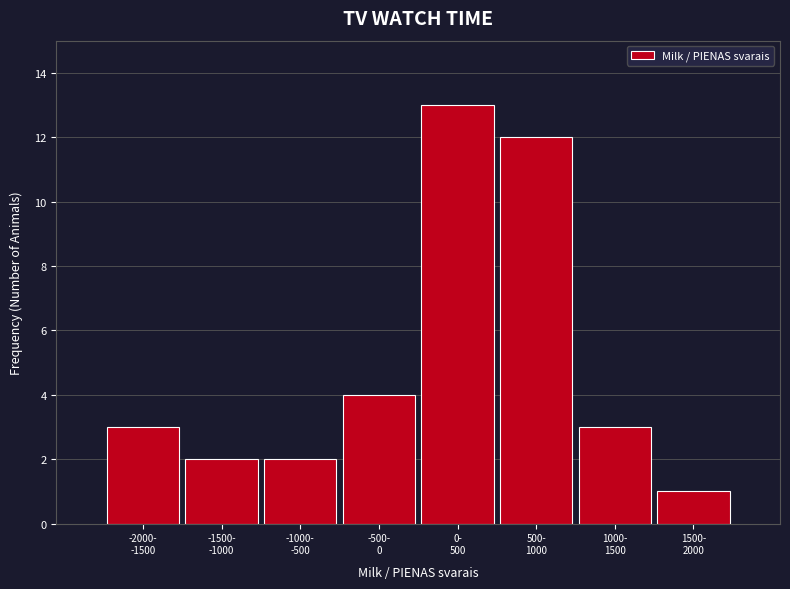

Reading left to right, what are all the values shown in this chart?

3	2	2	4	13	12	3	1